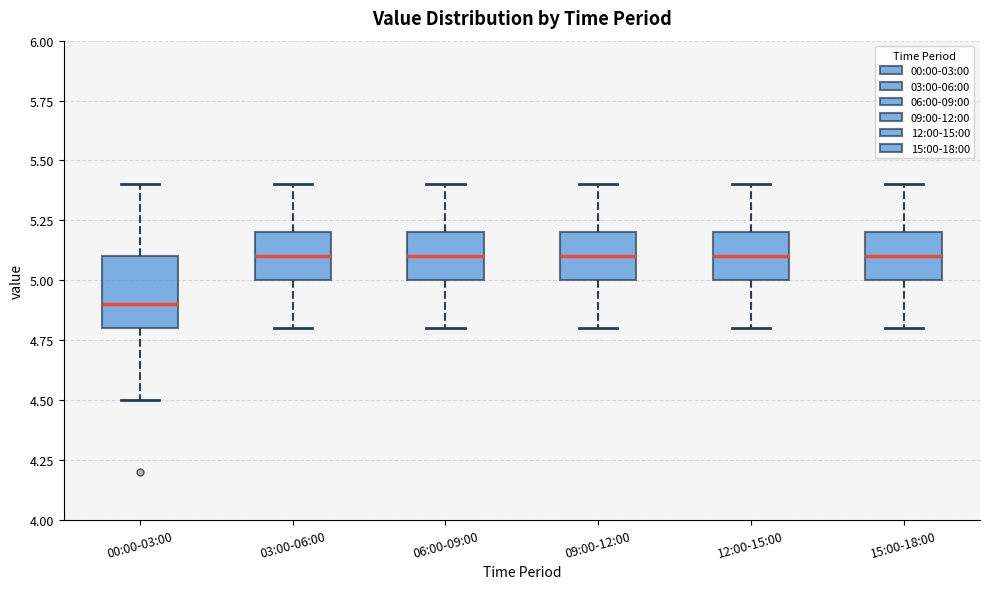

Comparing the boxes themselves (not the whiskers), which one is the tallest?

00:00-03:00